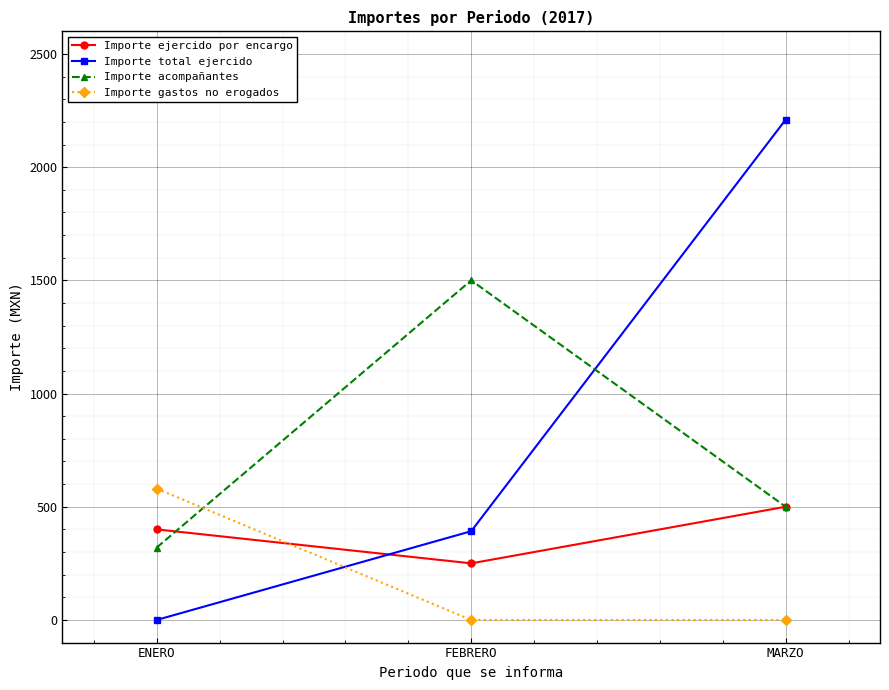

The Importe gastos no erogados series shows 580 at ENERO. True or false?

True